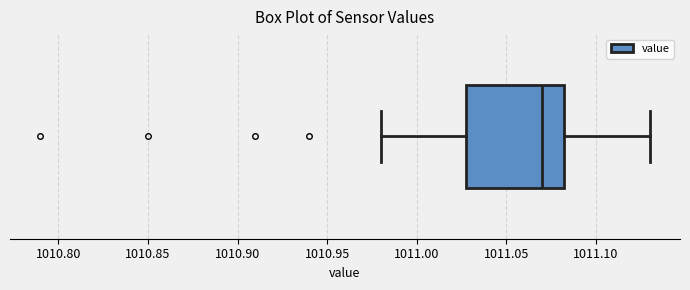

Where does the right whisker of the box end on the x-axis? The values are not printed on the chart, so give them approximately, as read against the axis.

1011.130